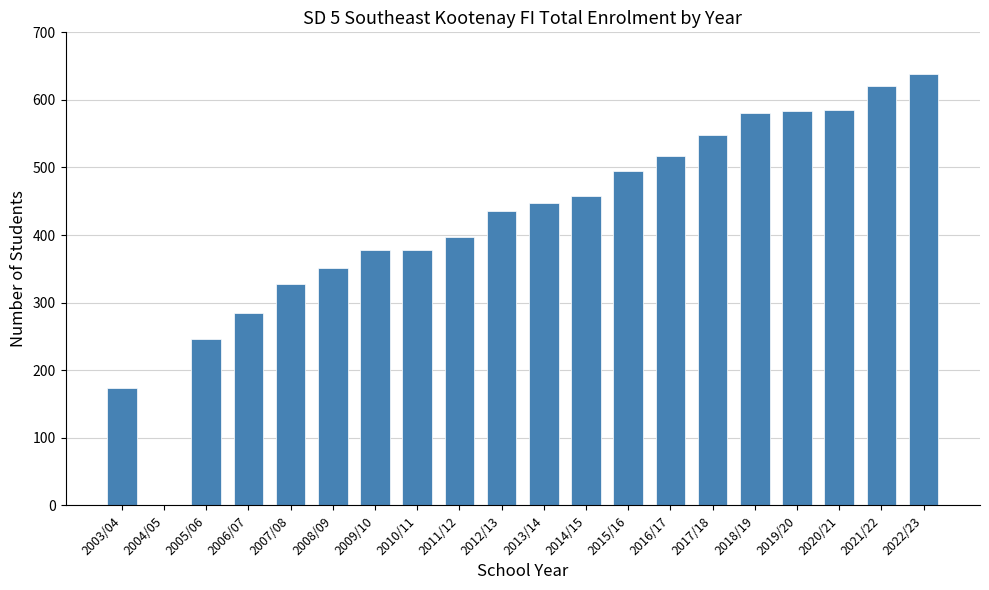

What is the maximum value shown in the chart?

639